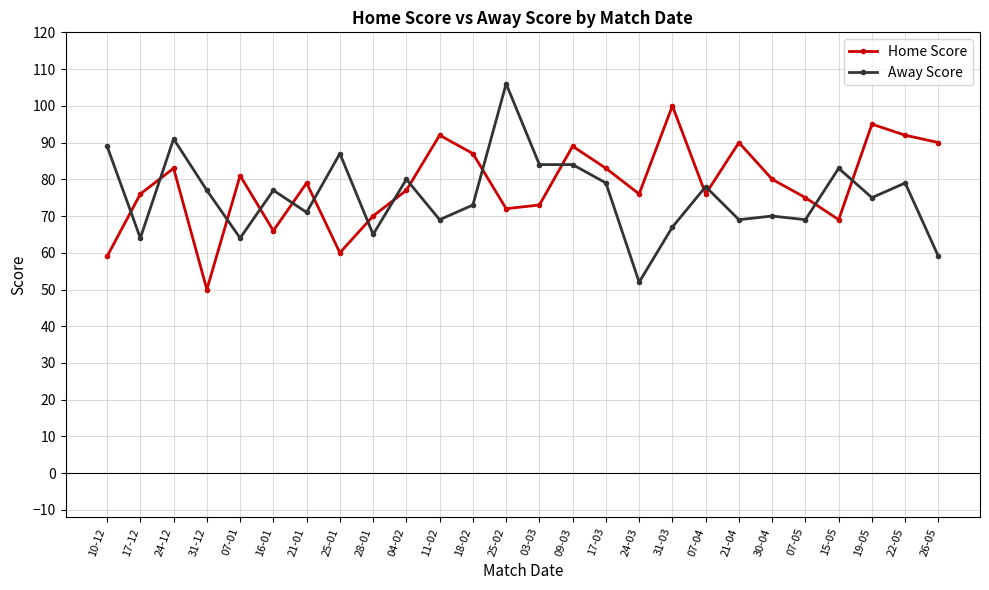

True or false: Away Score has more than 2 points higher than both neighbors.

True